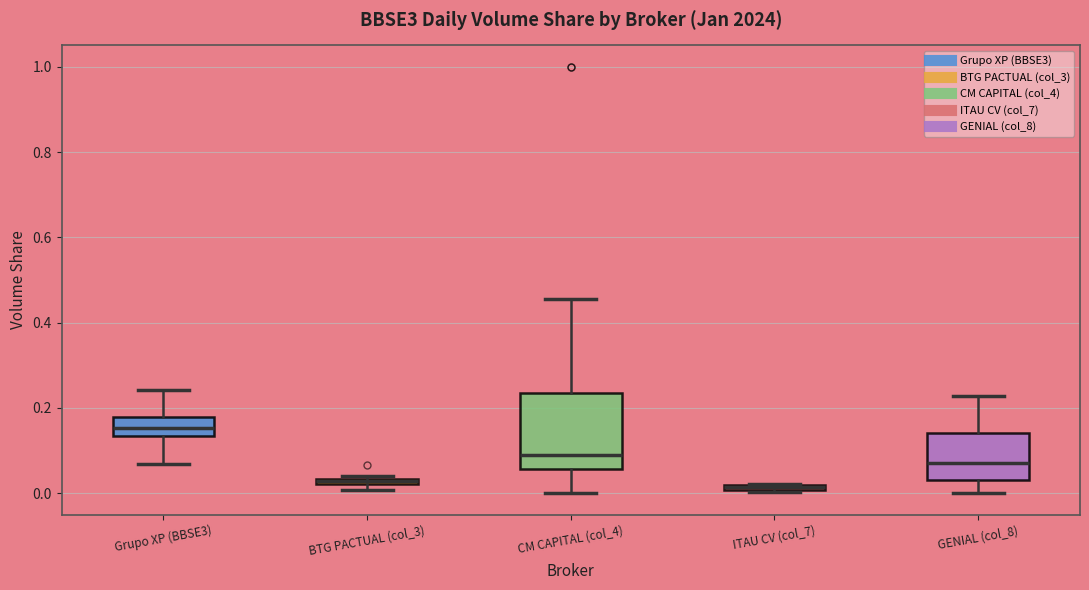

Which box is the tallest, from its lower edge to its upper edge?

CM CAPITAL (col_4)